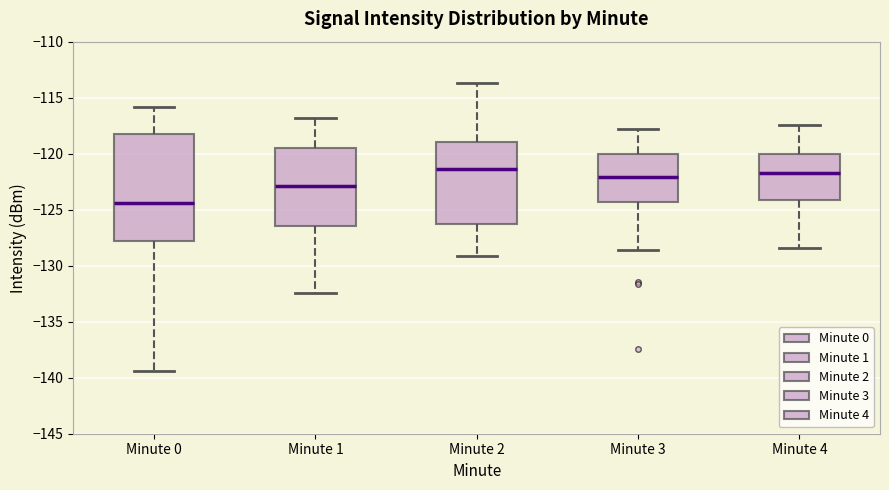

Reading left to right, transcribe this box plot: for each box, give where its median line is, the range the box spans, and where its two whiskers end, as read against the y-axis. The values are not printed on the chart, so give them approximately, as read against the axis.

Minute 0: median -124.5, box -128.0 to -118.0, whiskers -139.5 to -116.0
Minute 1: median -123.0, box -126.5 to -119.5, whiskers -132.5 to -117.0
Minute 2: median -121.5, box -126.0 to -119.0, whiskers -129.0 to -113.5
Minute 3: median -122.0, box -124.5 to -120.0, whiskers -128.5 to -118.0
Minute 4: median -122.0, box -124.0 to -120.0, whiskers -128.5 to -117.5